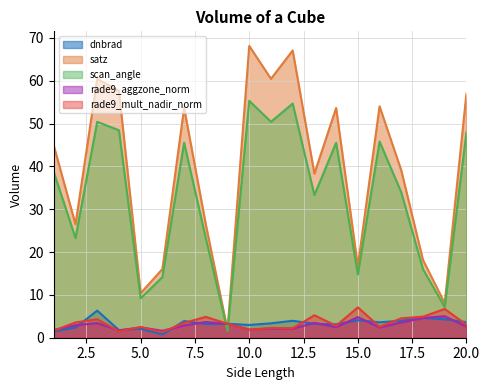

Which series has the widest spread of values?

satz